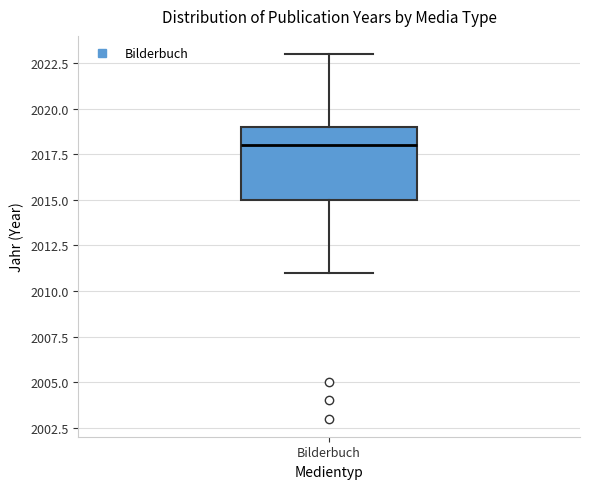

Where is the upper edge of the box for Bilderbuch on the y-axis? The values are not printed on the chart, so give them approximately, as read against the axis.

2019